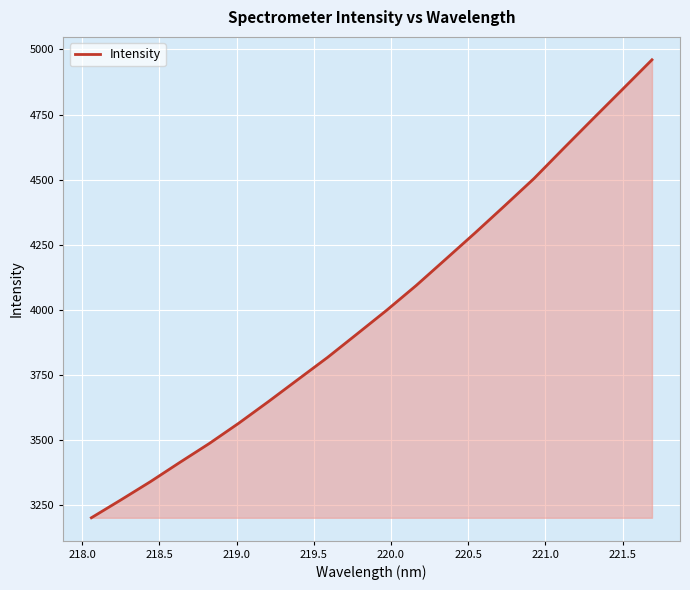

What is the greatest value displayed?

4960.3